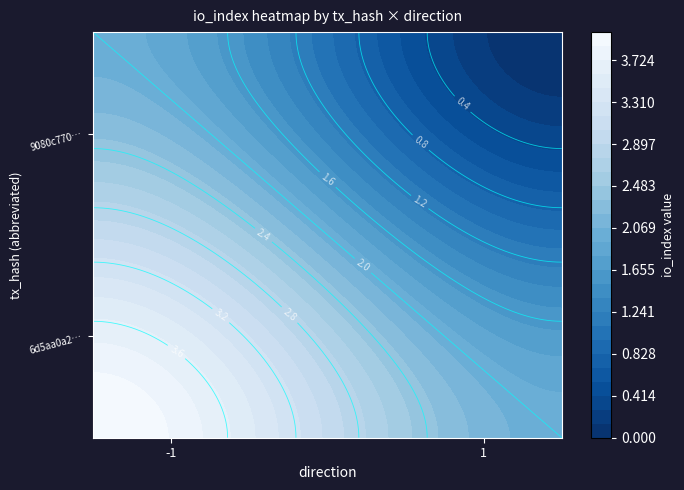

Reading left to right, list all the values displayed in this chart.

6d5aa0a2ee9fcef8c54f36516833fbf4a8b54a9: direction=-1	io_index=4
9080c7708159249905b78d030cb96354d0e267a: direction=1	io_index=0